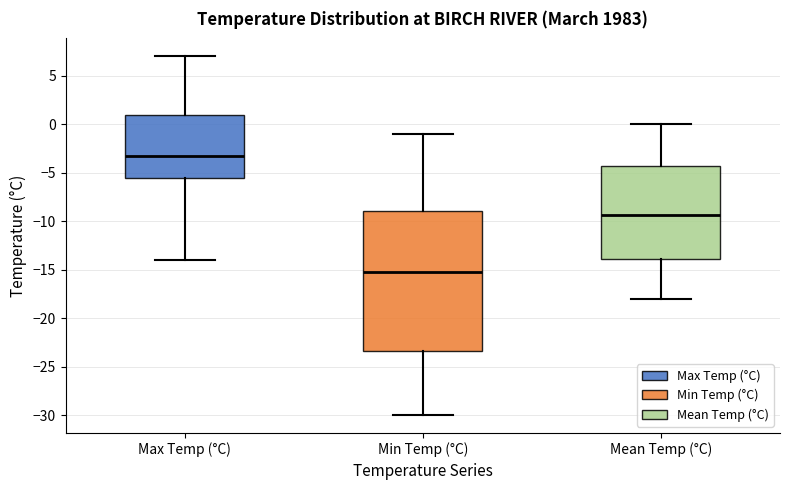

Reading left to right, read every box against the y-axis: the position of its median line, the range the box covers, and the ends of its whiskers. The values are not printed on the chart, so give them approximately, as read against the axis.

Max Temp (°C): median -3.0, box -5.5 to 1.0, whiskers -14.0 to 7.0
Min Temp (°C): median -15.0, box -23.5 to -9.0, whiskers -30.0 to -1.0
Mean Temp (°C): median -9.5, box -14.0 to -4.5, whiskers -18.0 to 0.0